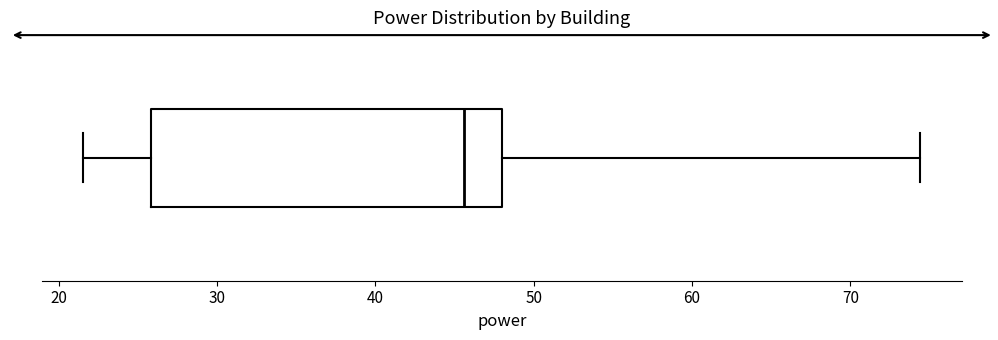

Where is the left edge of the box on the x-axis? The values are not printed on the chart, so give them approximately, as read against the axis.

26